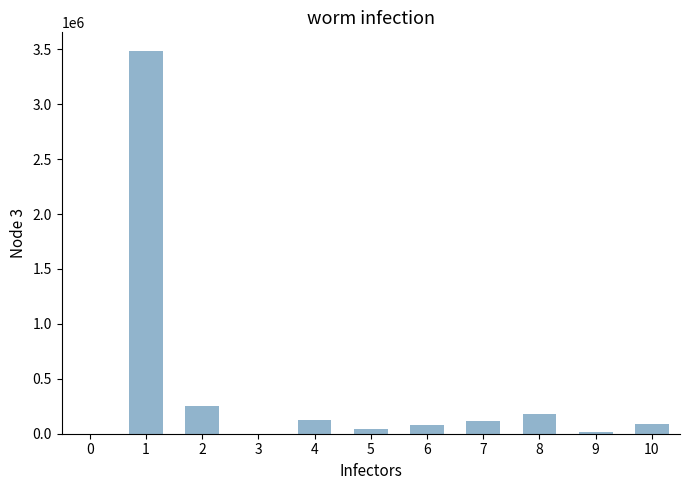

What is the ratio of the value at 2 to the value at 10?

2.9